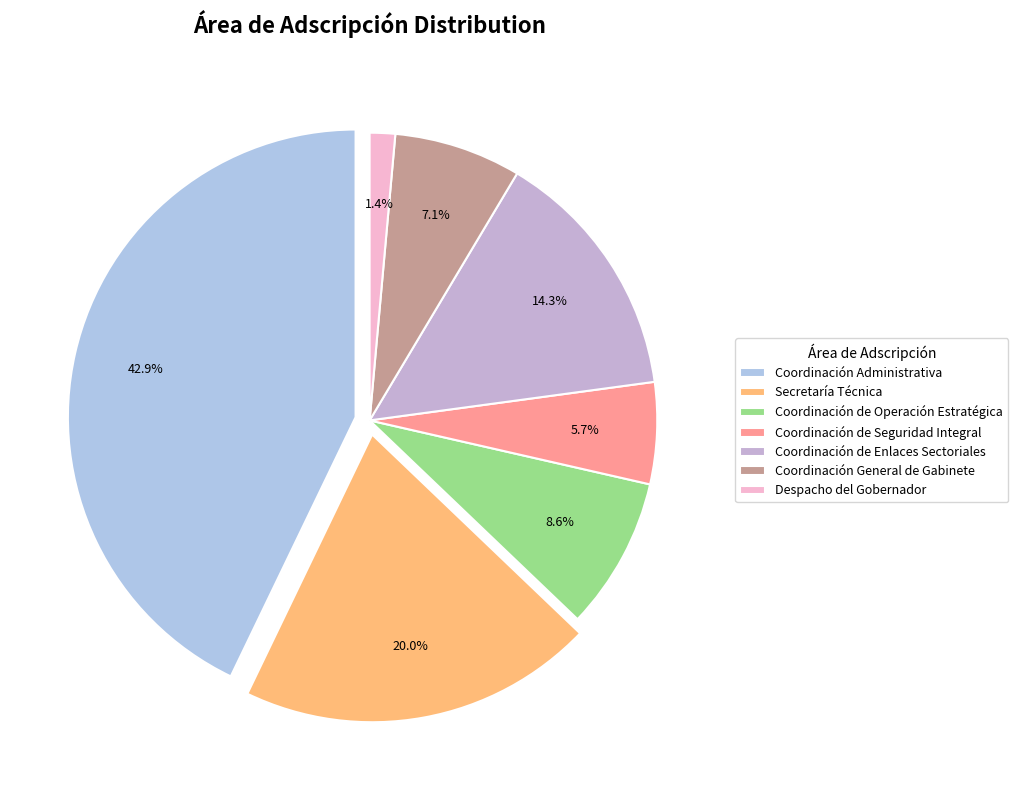

To the nearest percent, what is the difference between the Secretaría Técnica and Coordinación de Seguridad Integral slice percentages?

14%